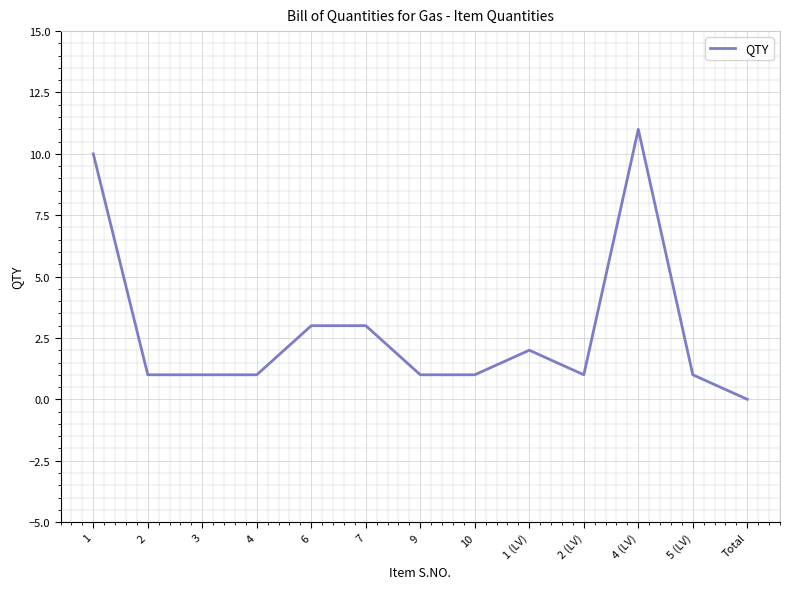

What is the ratio of the value at 5 (LV) to the value at 6?

0.3